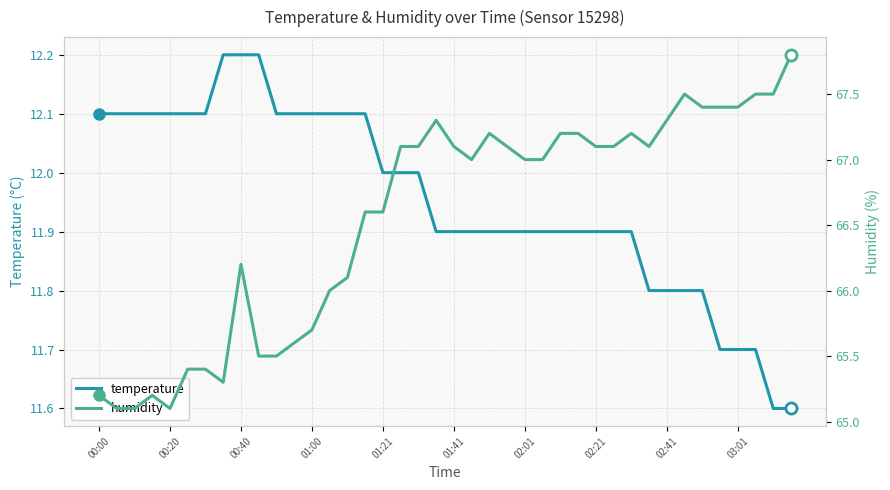

True or false: temperature has a value of 3.0 at 31.

False